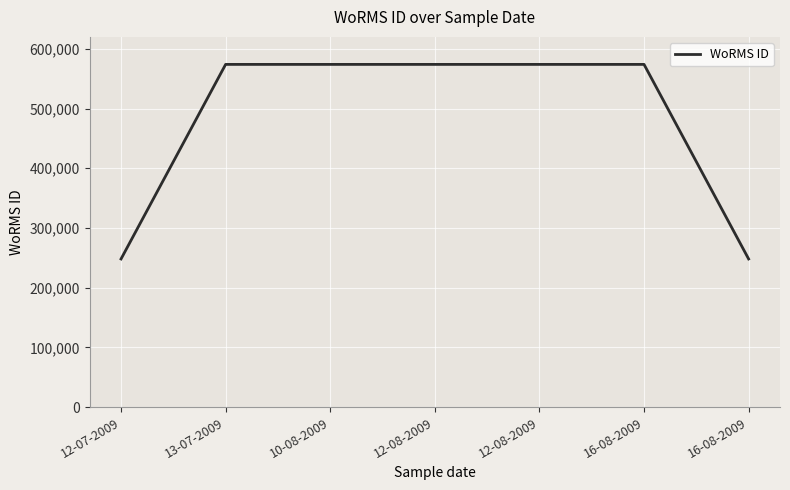

What is the label of the 7th point from the right?

12-07-2009